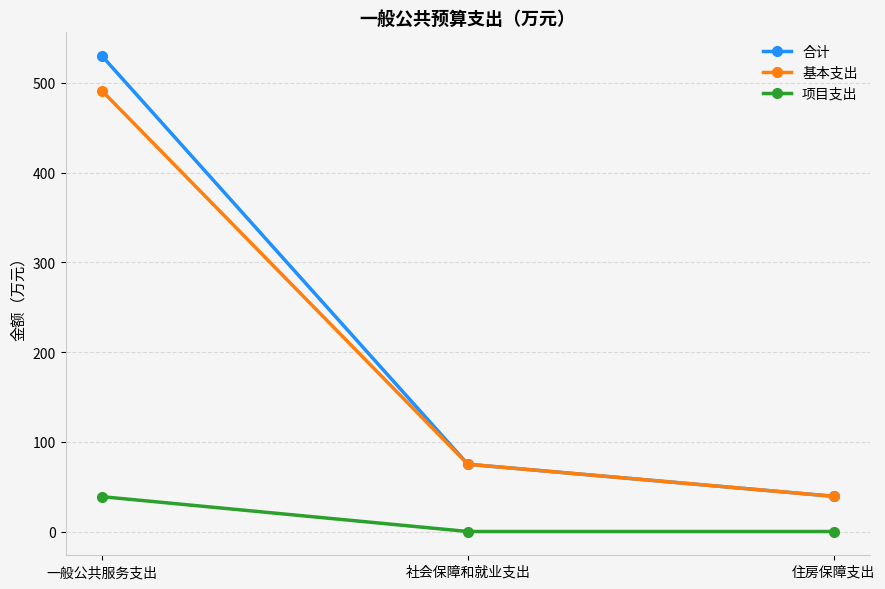

What are all the series names shown in the legend?

合计, 基本支出, 项目支出